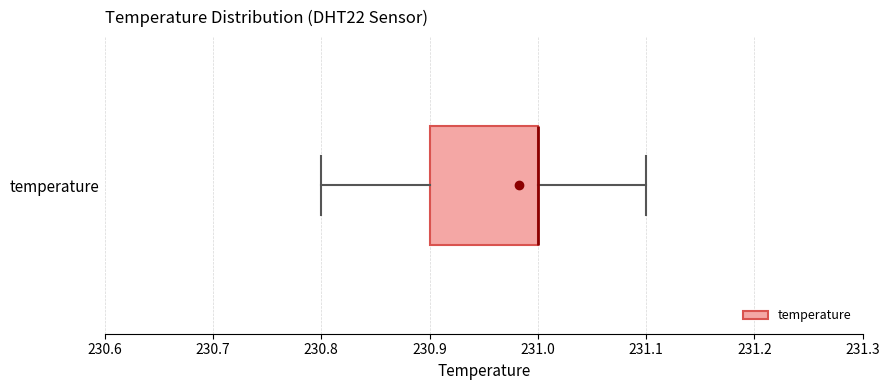

Transcribe this box plot: give where the median line is, the range the box spans, and where the two whiskers end, as read against the x-axis. The values are not printed on the chart, so give them approximately, as read against the axis.

median 231.0 (drawn on the box's right edge), box 230.9 to 231.0, whiskers 230.8 to 231.1